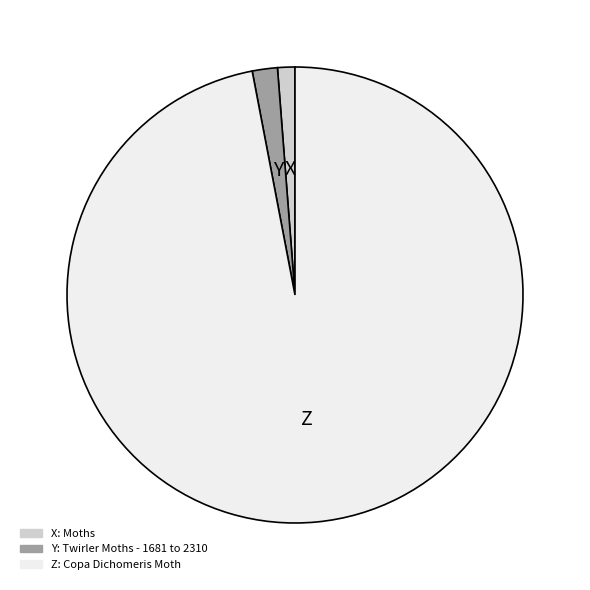

Is there a majority slice in this chart?

Yes